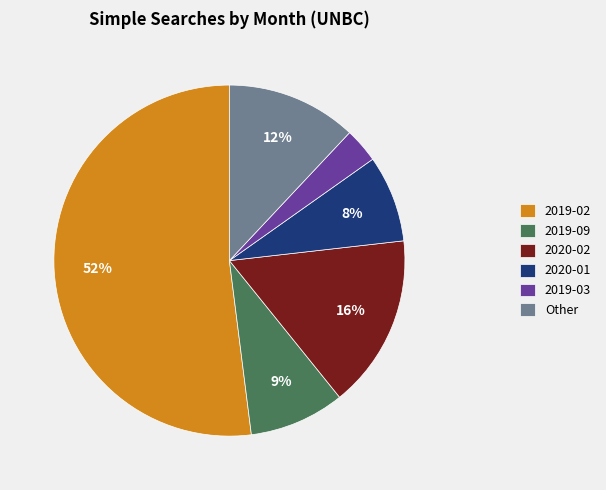

Between 2019-02 and 2020-02, which is larger?

2019-02